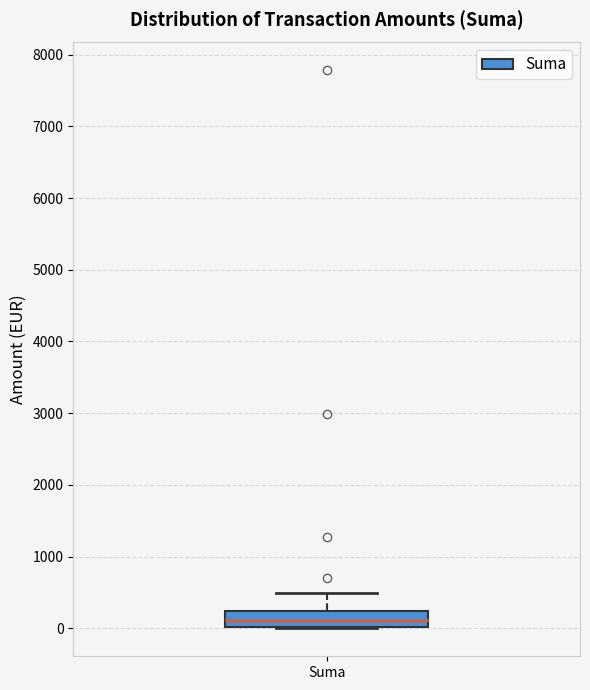

Read this box plot against the y-axis: the position of the median line, the range covered by the box, and the ends of both whiskers. The values are not printed on the chart, so give them approximately, as read against the axis.

median 100, box 0 to 200, whiskers 0 to 500